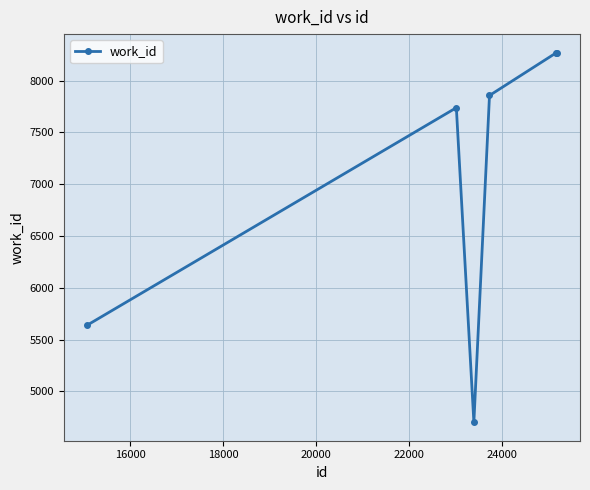

How many series are shown in this chart?

1